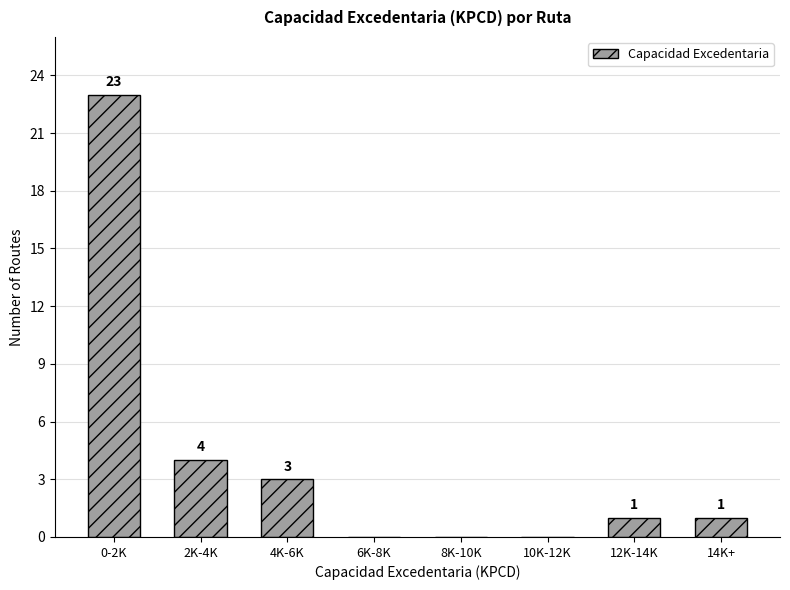

Reading left to right, what are all the values shown in this chart?

0-2K=23	2K-4K=4	4K-6K=3	6K-8K=0	8K-10K=0	10K-12K=0	12K-14K=1	14K+=1